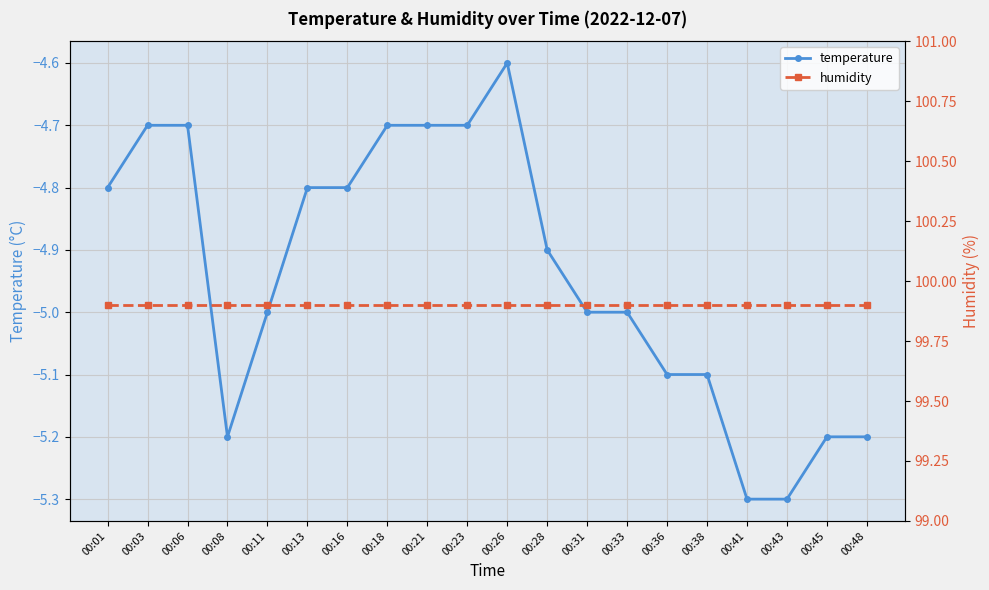

At how many categories does at least one series exceed 80?

20